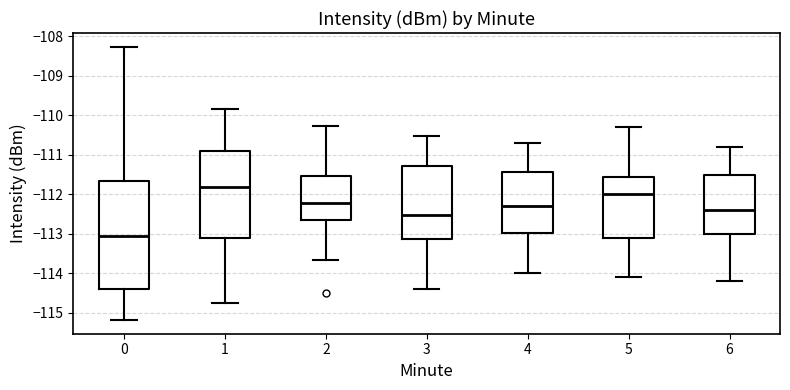

Reading left to right, read every box against the y-axis: the position of its median line, the range the box covers, and the ends of its whiskers. The values are not printed on the chart, so give them approximately, as read against the axis.

0: median -113.0, box -114.4 to -111.7, whiskers -115.2 to -108.3
1: median -111.8, box -113.1 to -110.9, whiskers -114.8 to -109.8
2: median -112.2, box -112.6 to -111.5, whiskers -113.7 to -110.3
3: median -112.5, box -113.1 to -111.3, whiskers -114.4 to -110.5
4: median -112.3, box -113.0 to -111.4, whiskers -114.0 to -110.7
5: median -112.0, box -113.1 to -111.5, whiskers -114.1 to -110.3
6: median -112.4, box -113.0 to -111.5, whiskers -114.2 to -110.8